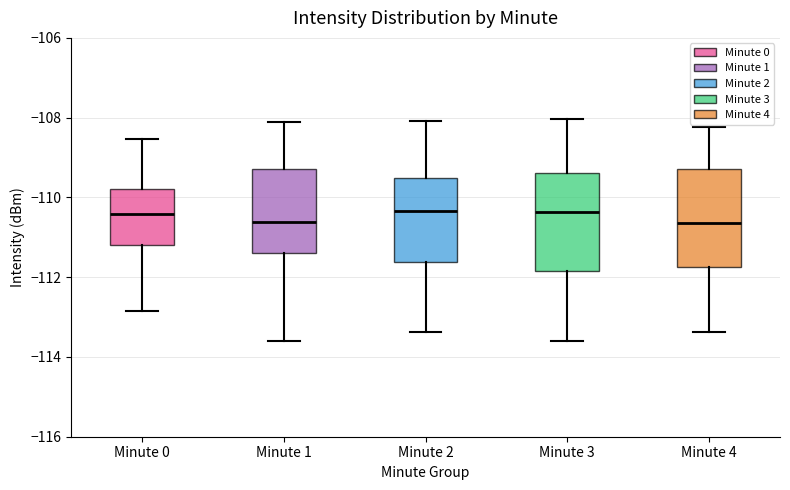

Reading left to right, read every box against the y-axis: the position of its median line, the range the box covers, and the ends of its whiskers. The values are not printed on the chart, so give them approximately, as read against the axis.

Minute 0: median -110.4, box -111.2 to -109.8, whiskers -112.8 to -108.6
Minute 1: median -110.6, box -111.4 to -109.2, whiskers -113.6 to -108.2
Minute 2: median -110.4, box -111.6 to -109.6, whiskers -113.4 to -108.0
Minute 3: median -110.4, box -111.8 to -109.4, whiskers -113.6 to -108.0
Minute 4: median -110.6, box -111.8 to -109.2, whiskers -113.4 to -108.2